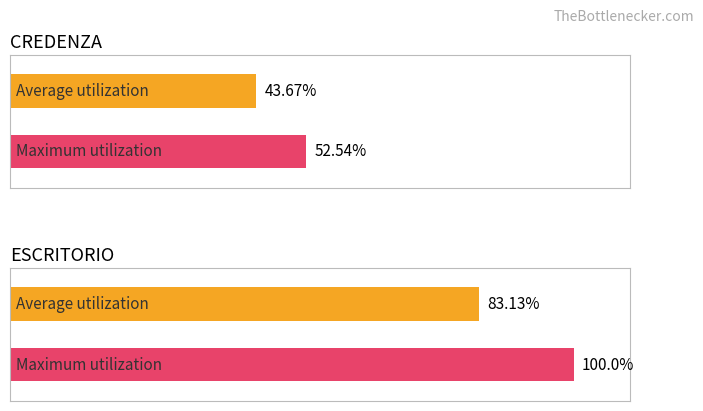

Which series has the largest total across all categories?

Maximum utilization